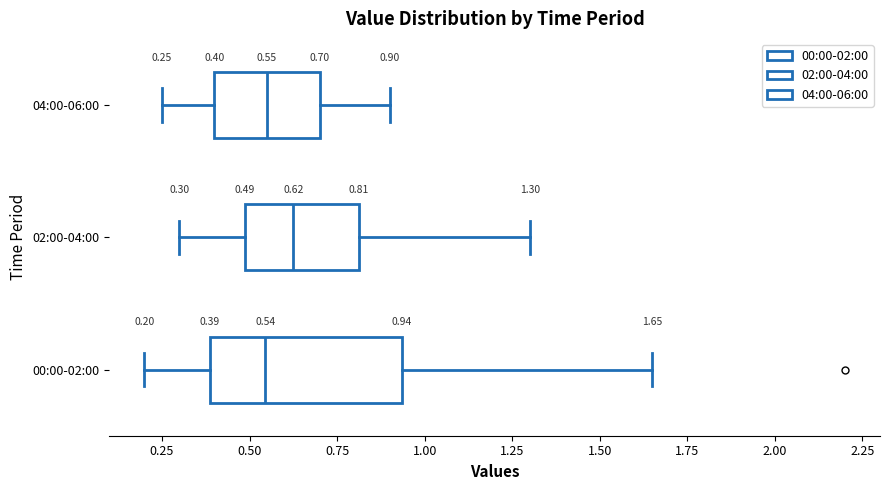

Comparing the boxes themselves (not the whiskers), which one is the widest?

00:00-02:00